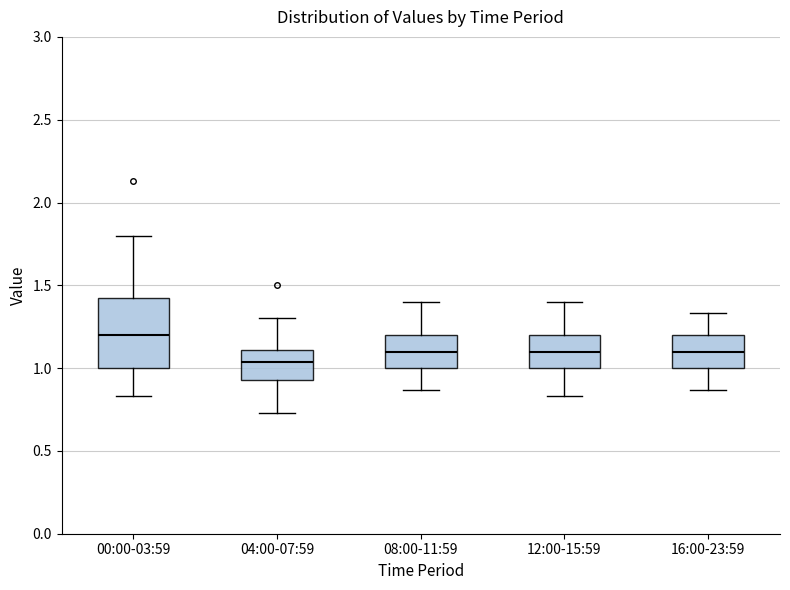

Which box's median line is the highest?

00:00-03:59